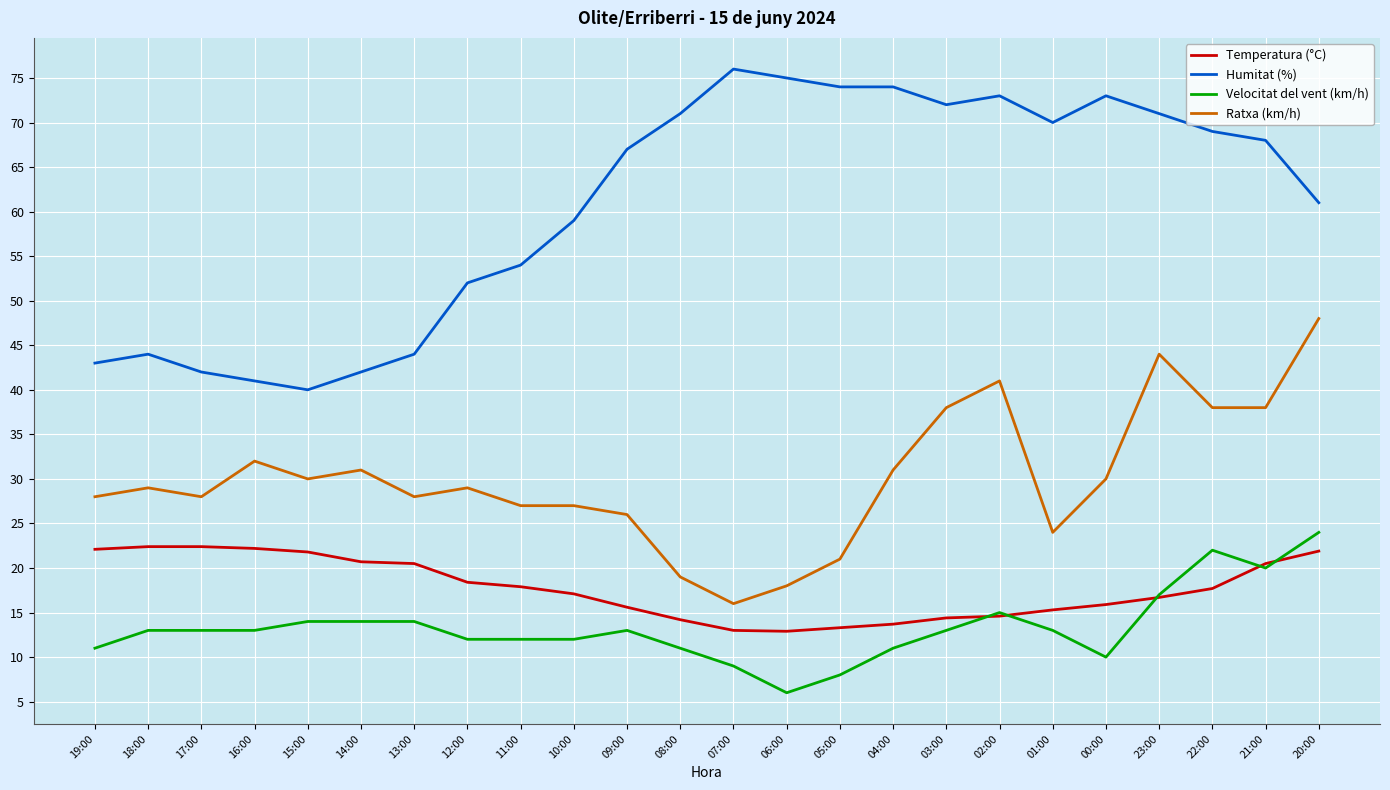

At which label does Temperatura (°C) first exceed 17?

19:00